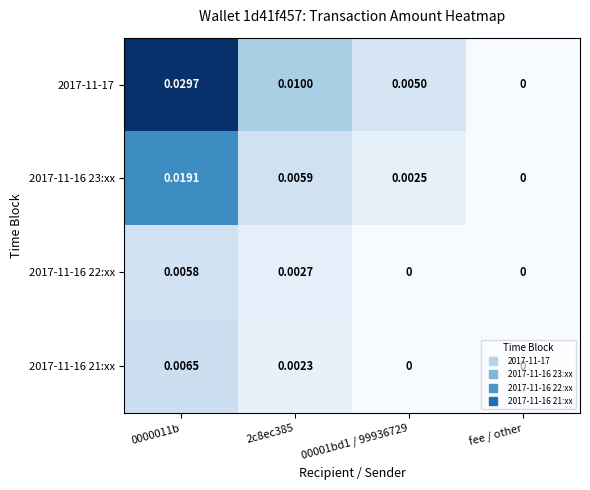

At which label is 2017-11-17 closest to 0?

fee / other